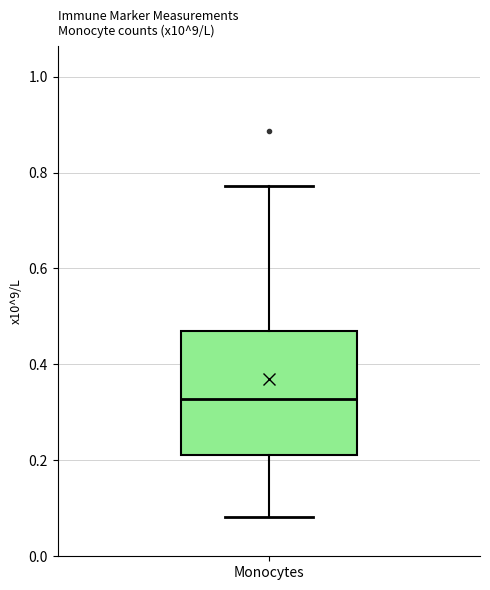

Transcribe this box plot: give where the median line is, the range the box spans, and where the two whiskers end, as read against the y-axis. The values are not printed on the chart, so give them approximately, as read against the axis.

median 0.32, box 0.22 to 0.46, whiskers 0.08 to 0.78